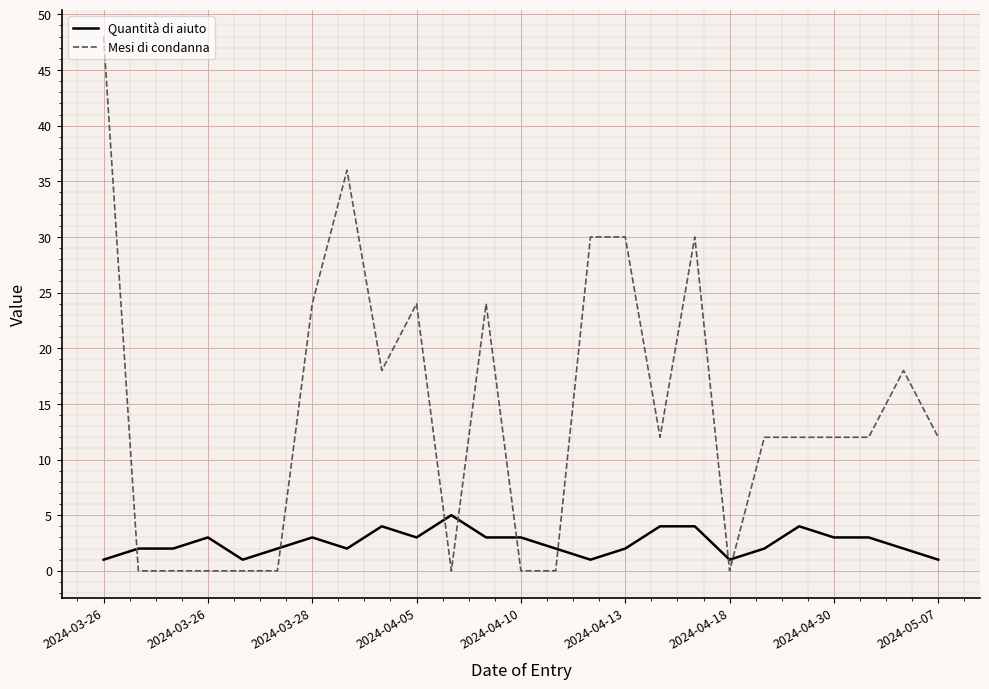

Rank the series by their maximum value, from highest to lowest.

Mesi di condanna, Quantità di aiuto